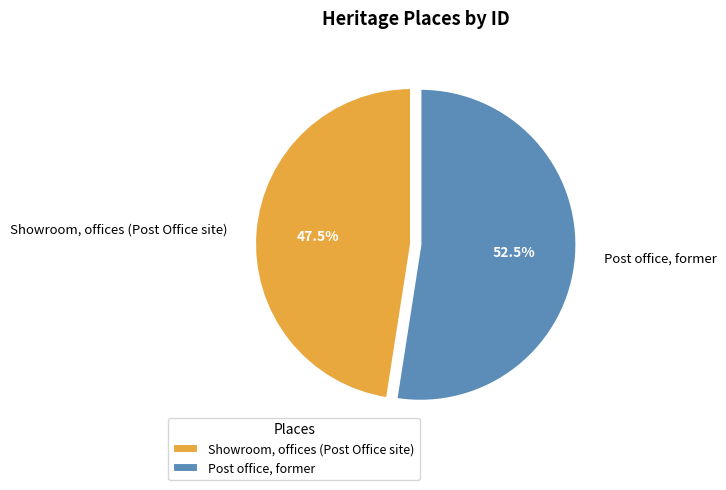

To the nearest percent, what is the difference between the Post office, former and Showroom, offices (Post Office site) slice percentages?

5%